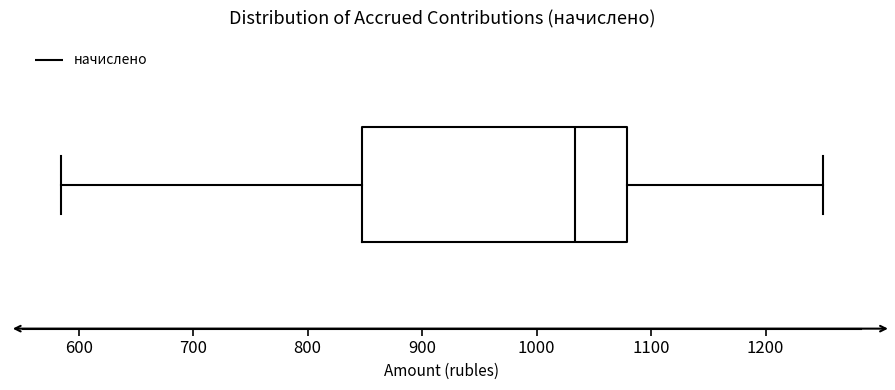

Transcribe this box plot: give where the median line is, the range the box spans, and where the two whiskers end, as read against the x-axis. The values are not printed on the chart, so give them approximately, as read against the axis.

median 1030, box 850 to 1080, whiskers 580 to 1250